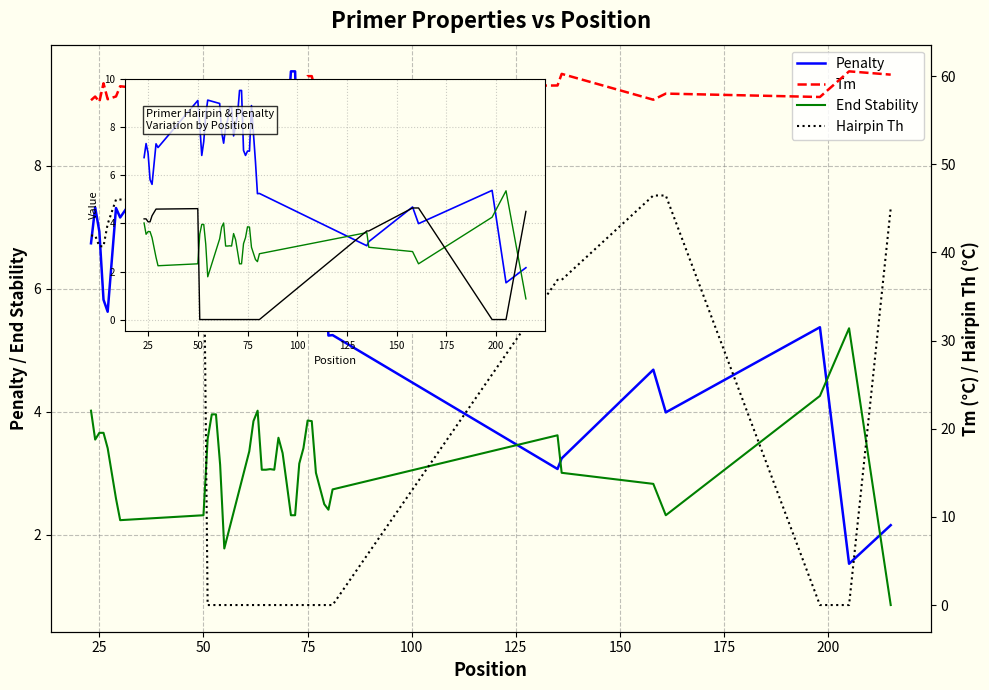

Rank the series by their maximum value, from lowest to highest.

Hairpin/10, End Stability, Penalty, Hairpin Th, Tm